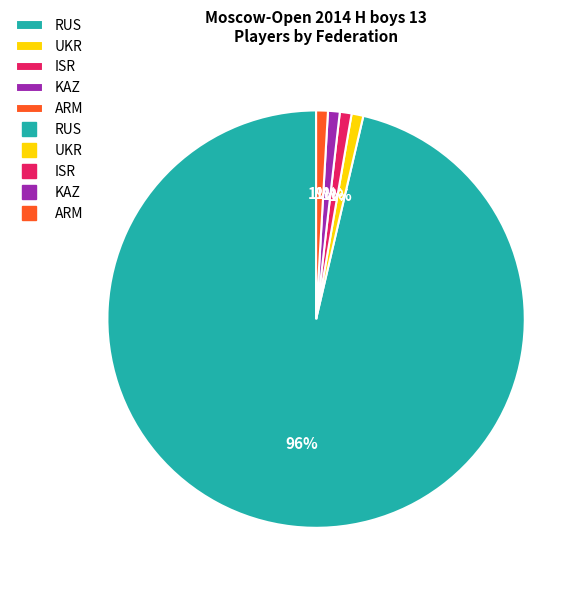

To the nearest percent, what is the combined percentage of ARM and UKR?

2%